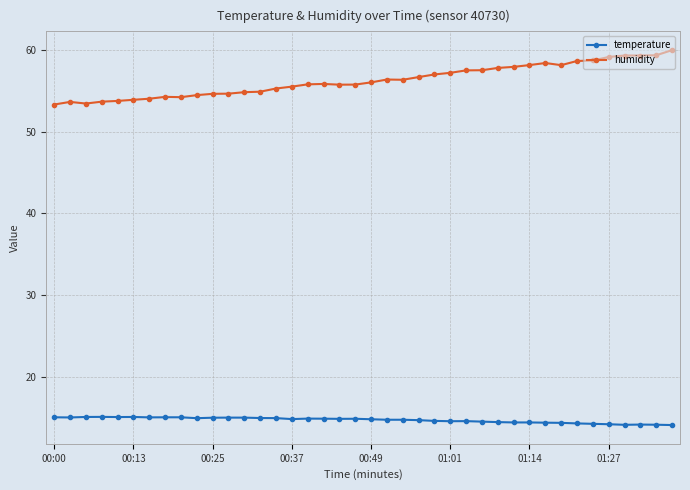

True or false: humidity and temperature cross at least once.

False